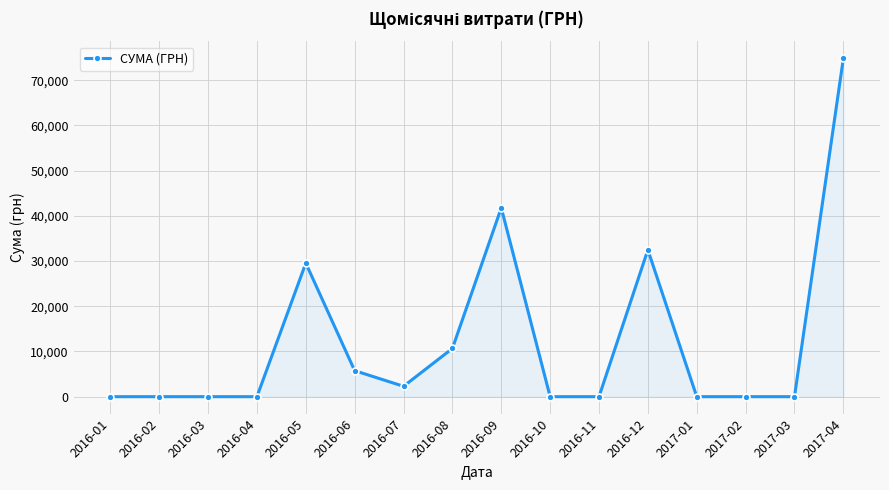

What is the sum of all values?

197310.1